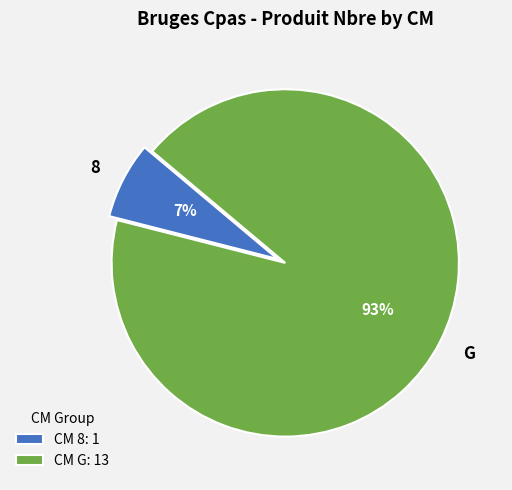

What is the smallest slice in the pie chart?

8